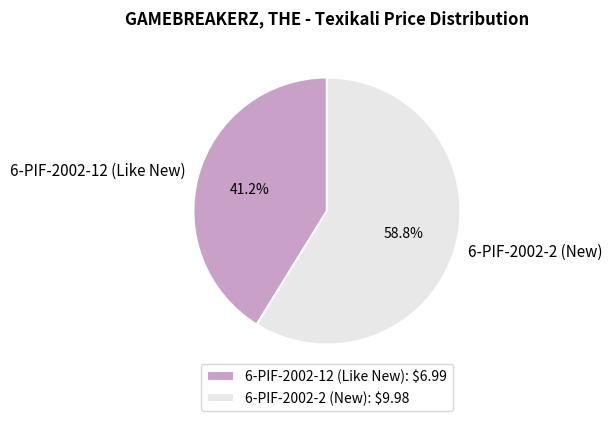

Combined, do 6-PIF-2002-2 (New) and 6-PIF-2002-12 (Like New) account for over 50%?

Yes